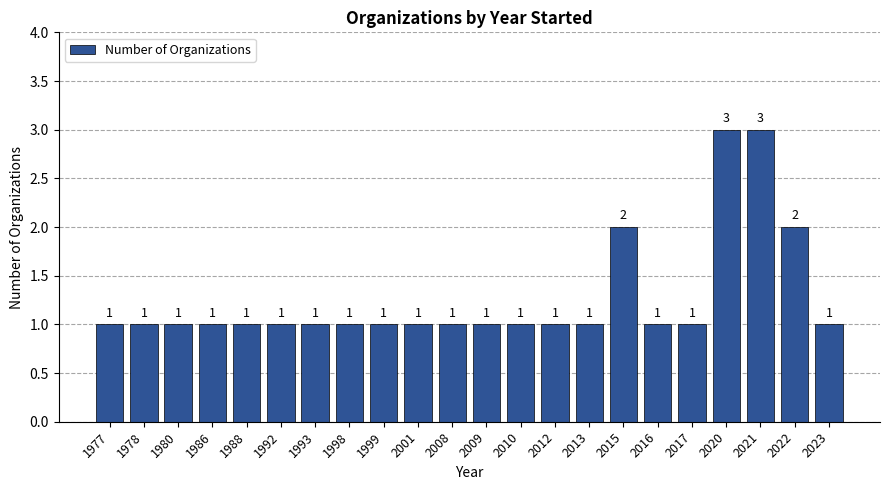

Is it true that the value at 2008 is 1?

True